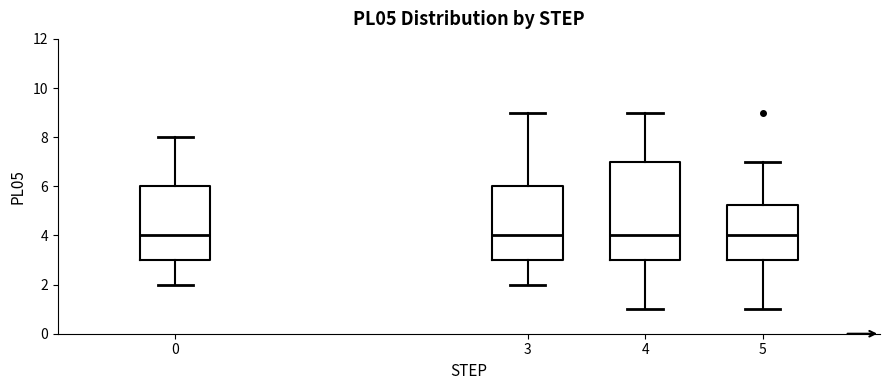

Reading left to right, transcribe this box plot: for each box, give where its median line is, the range the box spans, and where its two whiskers end, as read against the y-axis. The values are not printed on the chart, so give them approximately, as read against the axis.

0: median 4.0, box 3.0 to 6.0, whiskers 2.0 to 8.0
3: median 4.0, box 3.0 to 6.0, whiskers 2.0 to 9.0
4: median 4.0, box 3.0 to 7.0, whiskers 1.0 to 9.0
5: median 4.0, box 3.0 to 5.2, whiskers 1.0 to 7.0